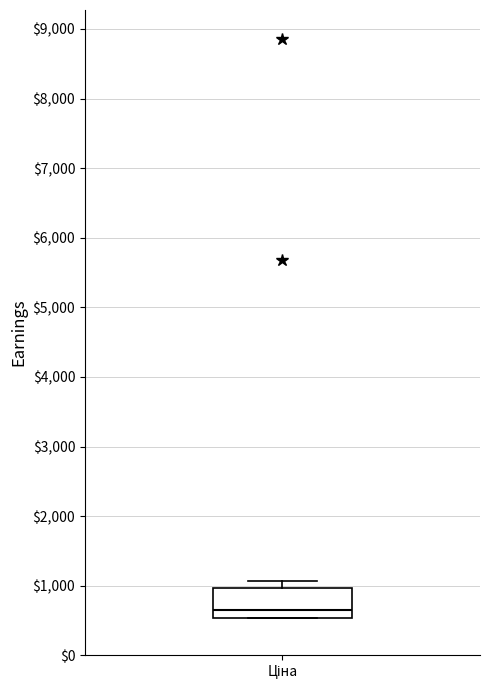

Where is the upper edge of the box for Ціна on the y-axis? The values are not printed on the chart, so give them approximately, as read against the axis.

1000